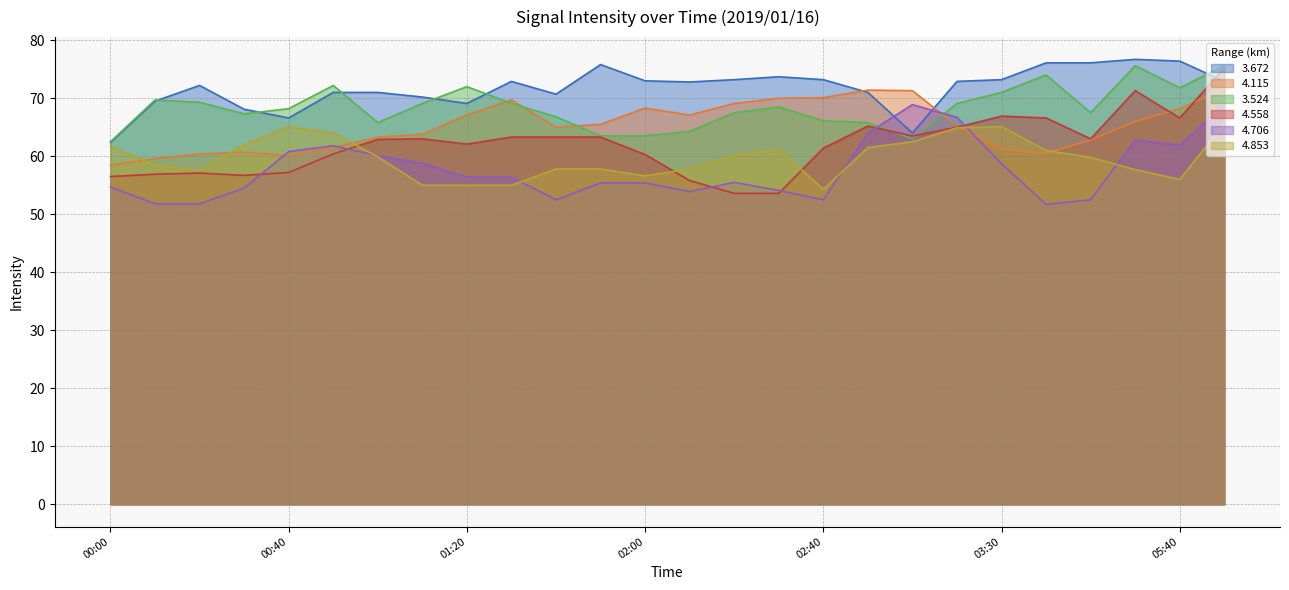

At which label does 3.672 reach its peak?

05:20